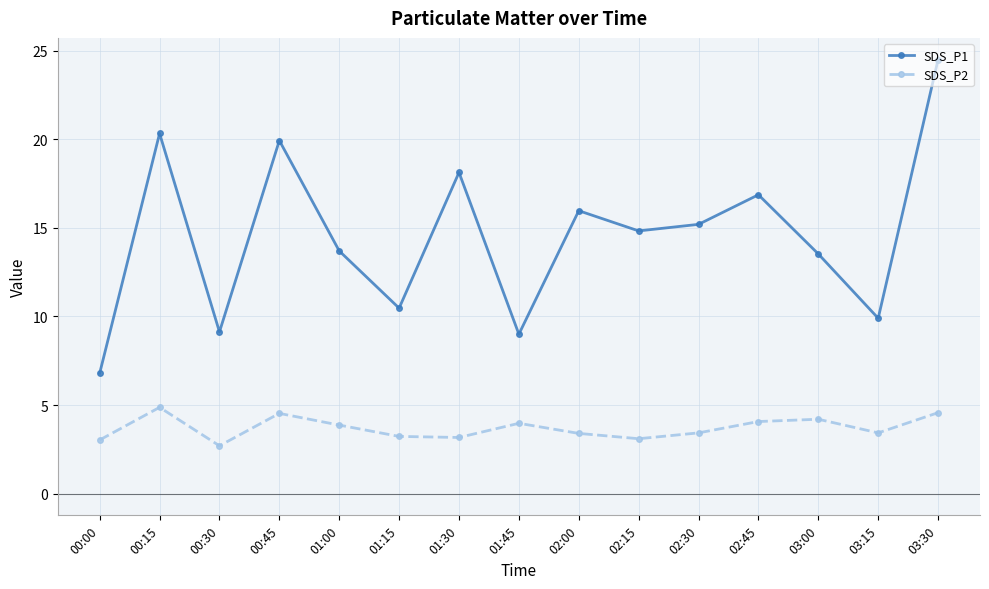

Where does the SDS_P1 series first go above 14?

00:15